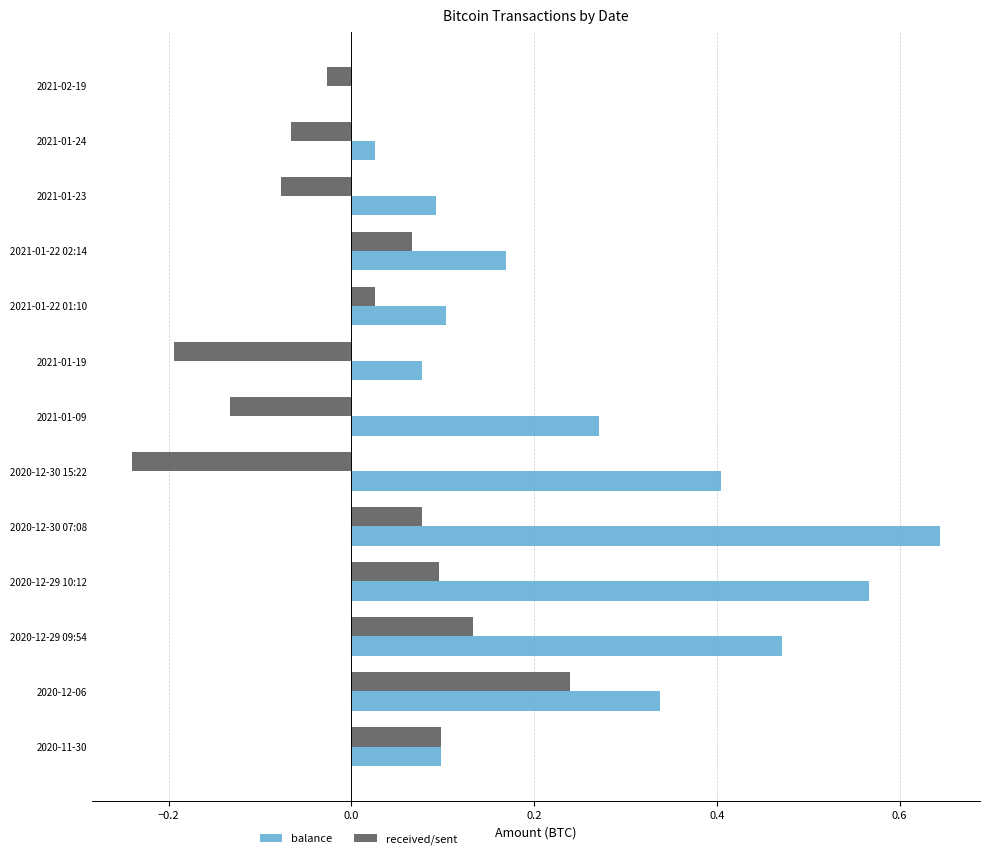

At which category does the chart reach its peak across all series?

2020-12-30 07:08